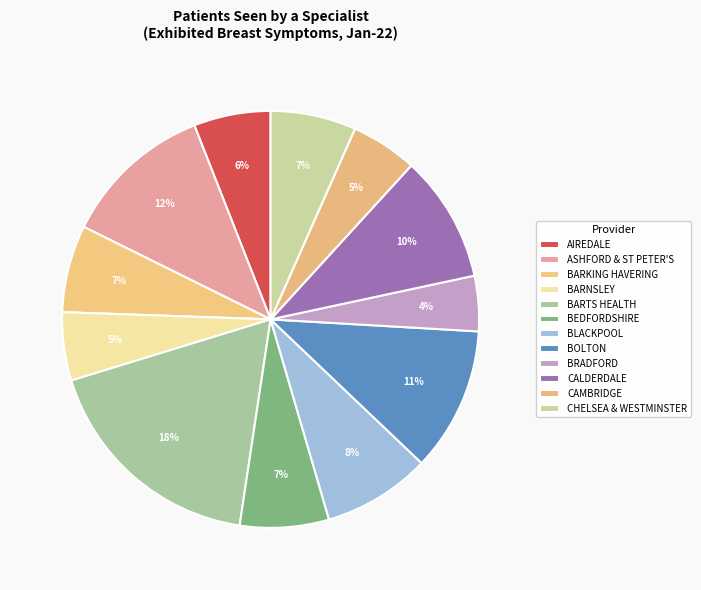

Is BRADFORD the majority of the pie?

No